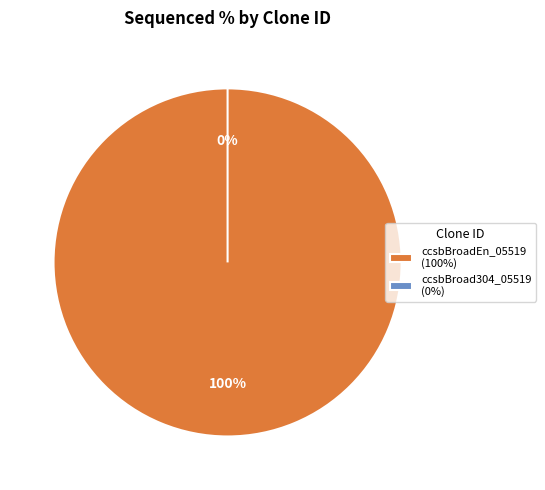

True or false: ccsbBroadEn_05519 accounts for 95% of the total.

False